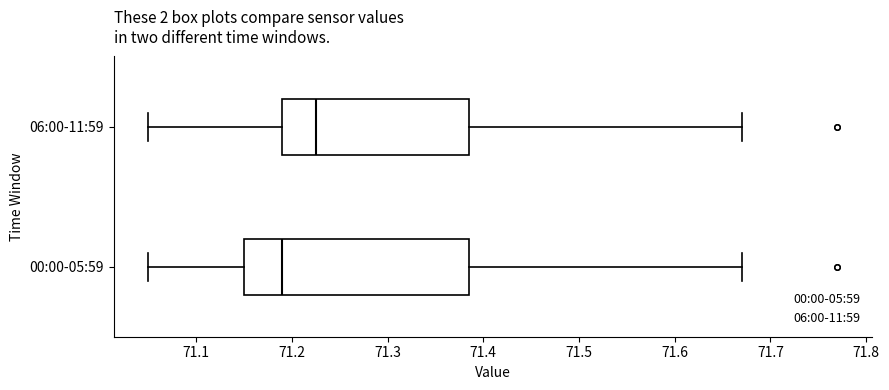

Reading bottom to top, read every box against the x-axis: the position of its median line, the range the box covers, and the ends of its whiskers. The values are not printed on the chart, so give them approximately, as read against the axis.

00:00-05:59: median 71.19, box 71.15 to 71.39, whiskers 71.05 to 71.67
06:00-11:59: median 71.23, box 71.19 to 71.39, whiskers 71.05 to 71.67